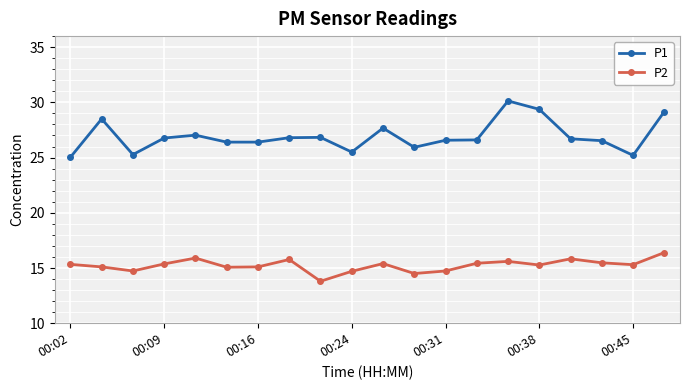

What is the difference between the maximum and minimum values in the P1 series?

5.1